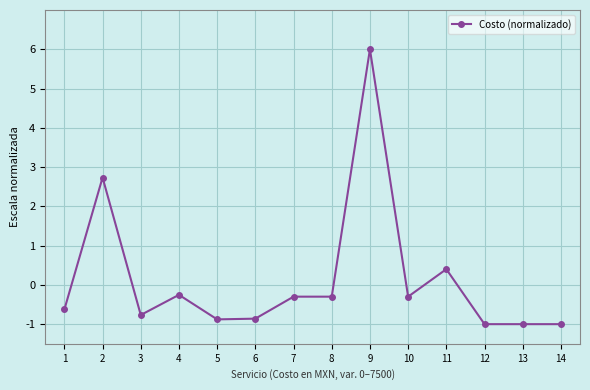

What is the difference between the values at 4 and 9?

6.3